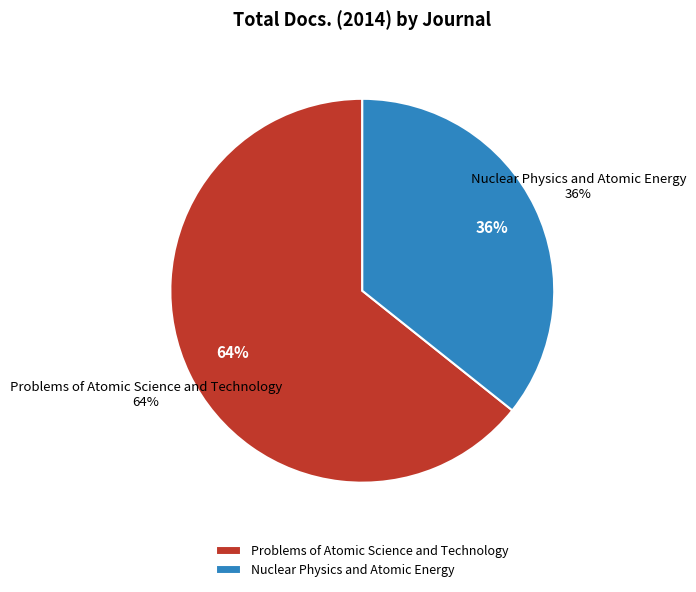

To the nearest percent, what is the average slice percentage?

50%